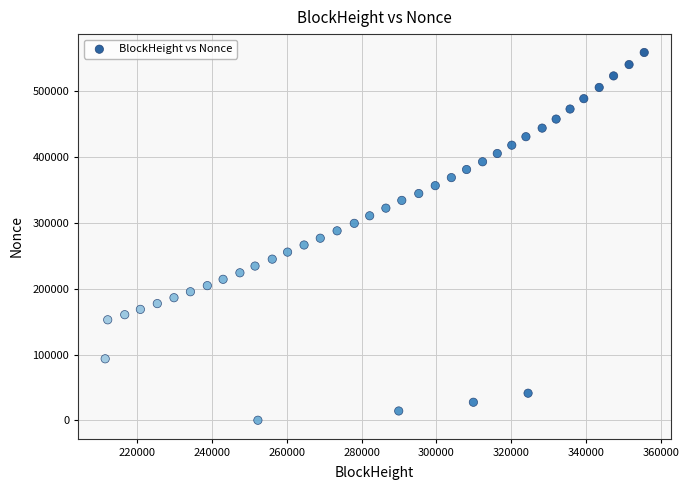

What is the range of X values (max minus min)?

144180